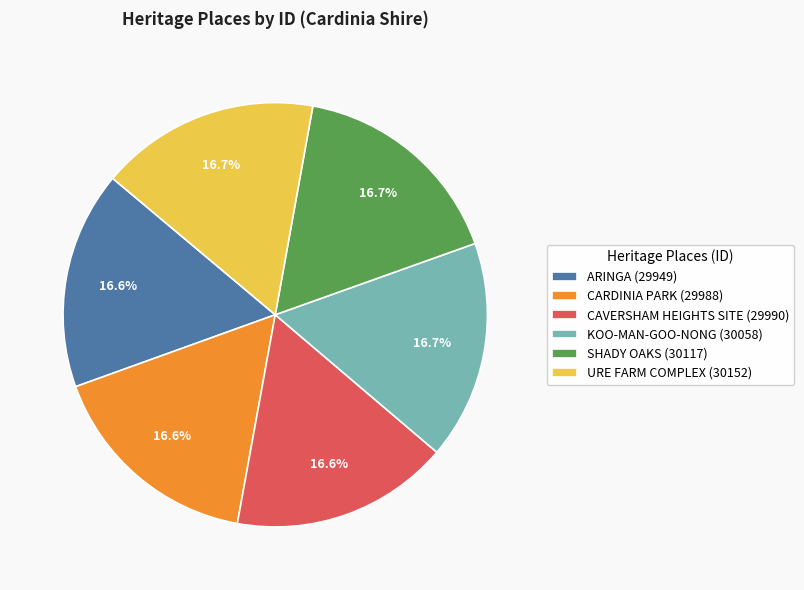

Approximately how many times larger is the value at SHADY OAKS (30117) compared to URE FARM COMPLEX (30152)?

1.0